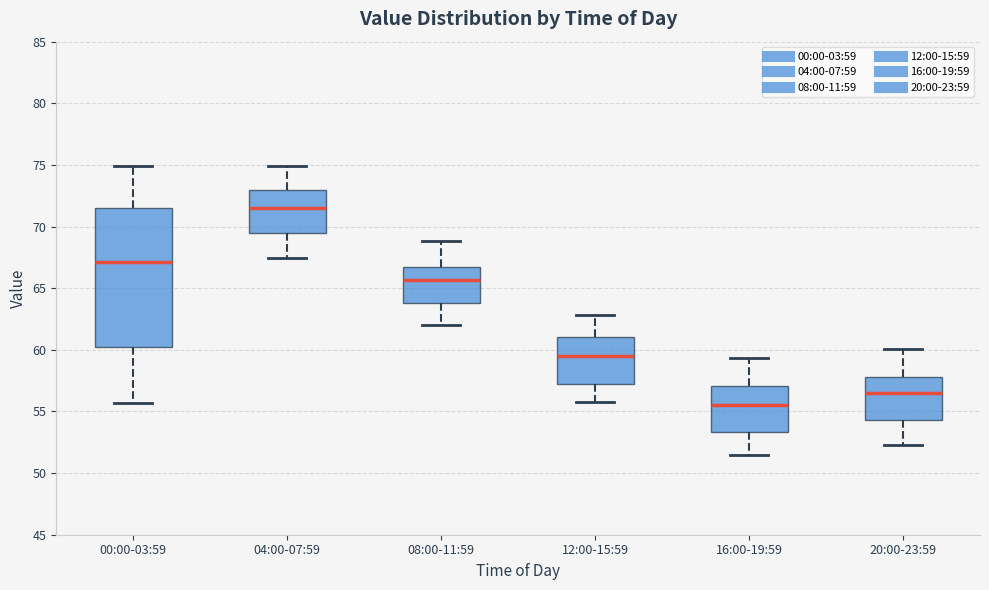

Where does the lower whisker of the box for 12:00-15:59 end on the y-axis? The values are not printed on the chart, so give them approximately, as read against the axis.

56.0